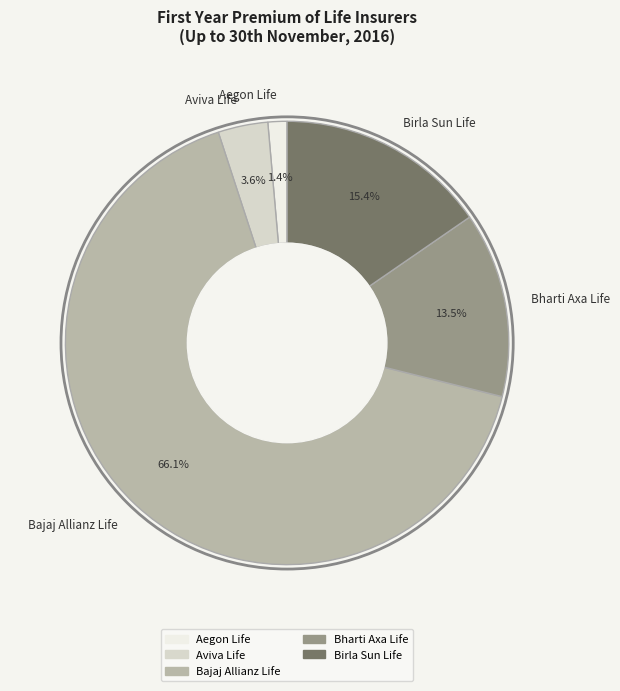

Is there any slice that represents more than half of the pie?

Yes